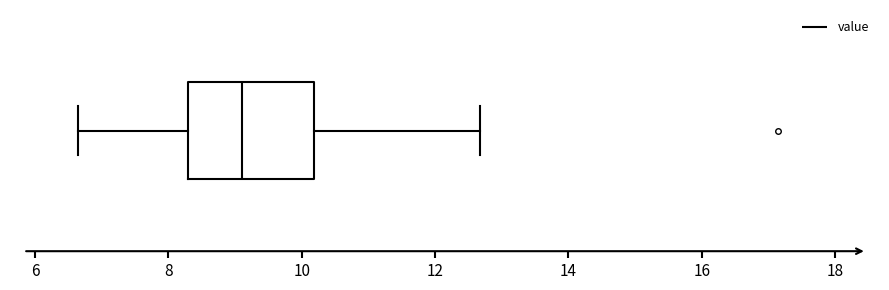

Read this box plot against the x-axis: the position of the median line, the range covered by the box, and the ends of both whiskers. The values are not printed on the chart, so give them approximately, as read against the axis.

median 9.2, box 8.4 to 10.2, whiskers 6.6 to 12.6